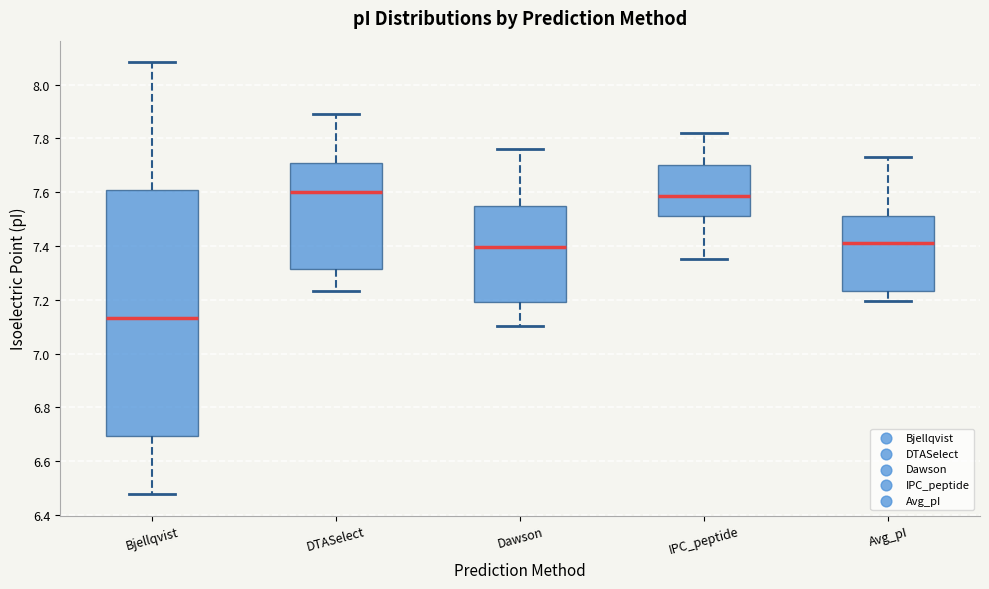

Reading left to right, read every box against the y-axis: the position of its median line, the range the box covers, and the ends of its whiskers. The values are not printed on the chart, so give them approximately, as read against the axis.

Bjellqvist: median 7.14, box 6.70 to 7.60, whiskers 6.48 to 8.08
DTASelect: median 7.60, box 7.32 to 7.70, whiskers 7.24 to 7.90
Dawson: median 7.40, box 7.20 to 7.54, whiskers 7.10 to 7.76
IPC_peptide: median 7.58, box 7.52 to 7.70, whiskers 7.36 to 7.82
Avg_pI: median 7.42, box 7.24 to 7.52, whiskers 7.20 to 7.74